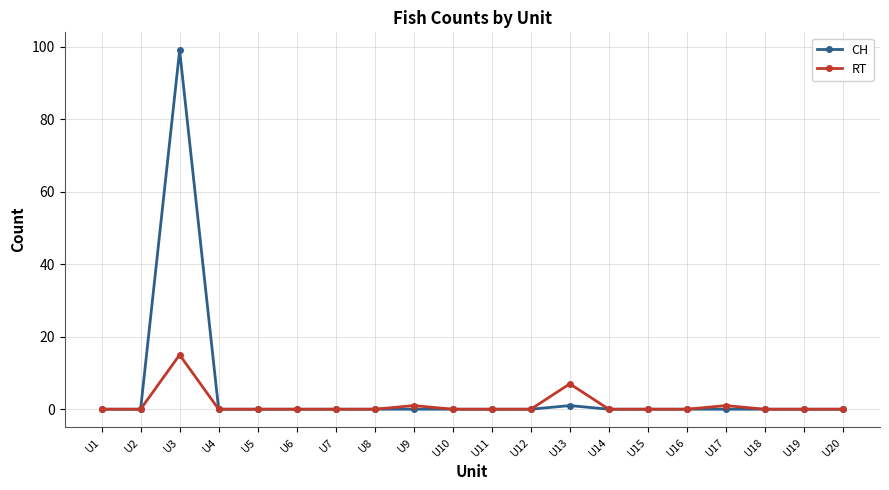

Which series has the widest spread of values?

CH